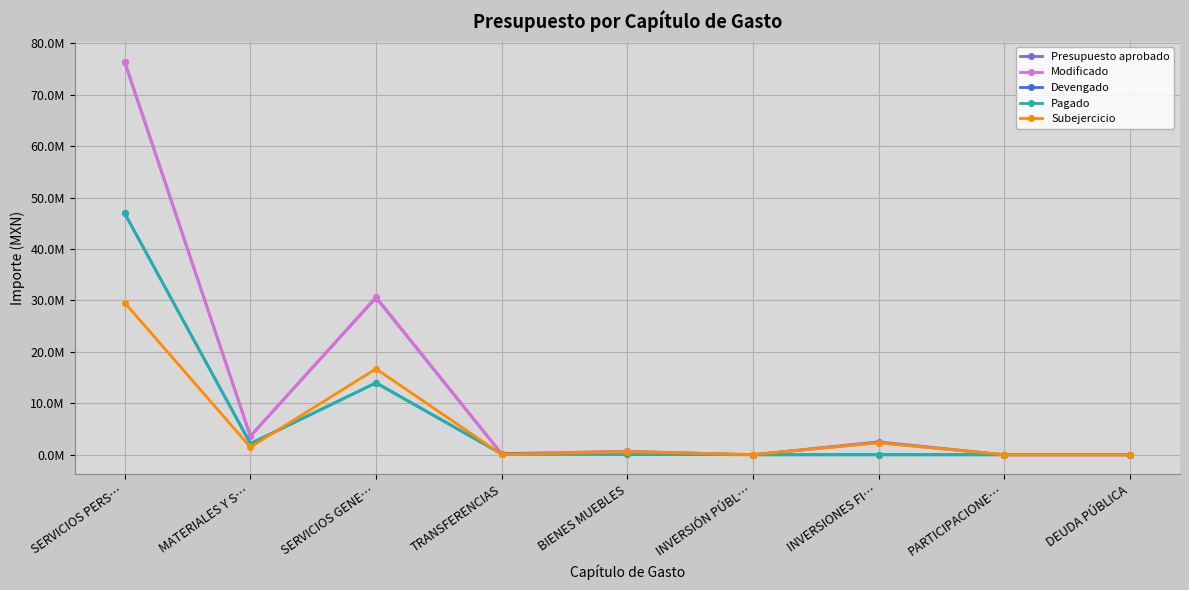

Is this an area chart (filled region under the line)?

No